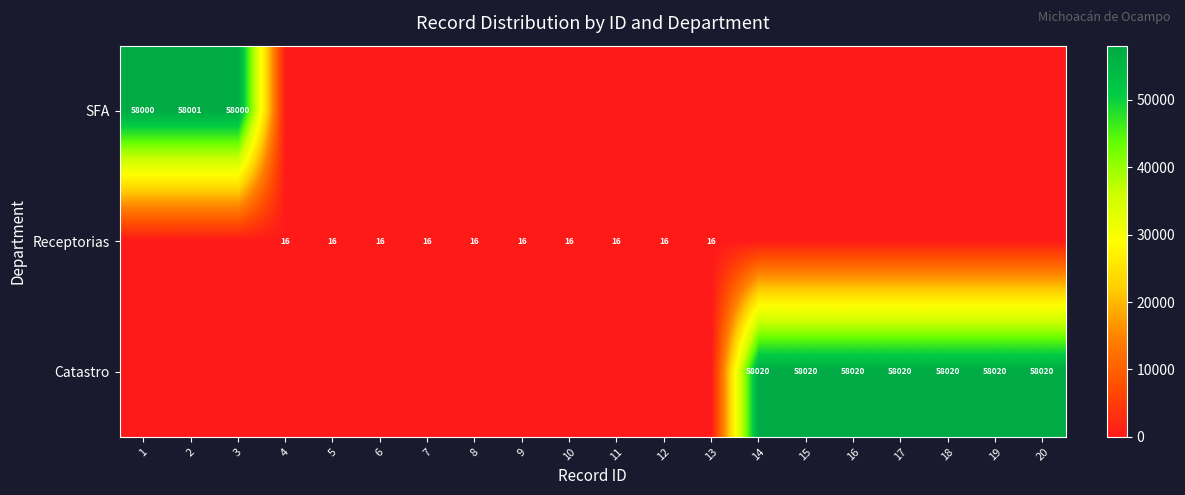

True or false: Catastro has a value of 58020 at 19.

True